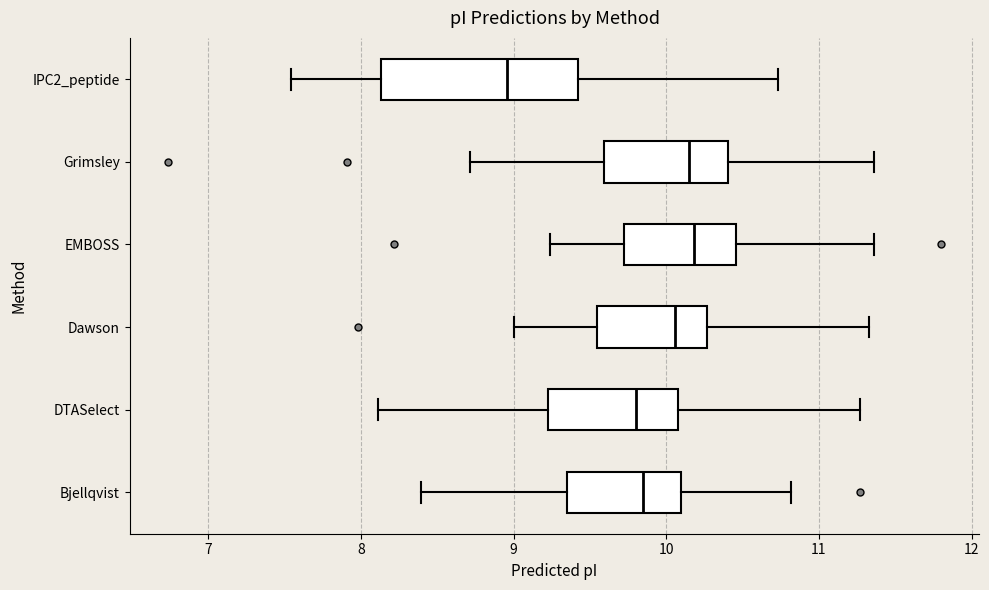

Which box has the furthest to the left median line?

IPC2_peptide